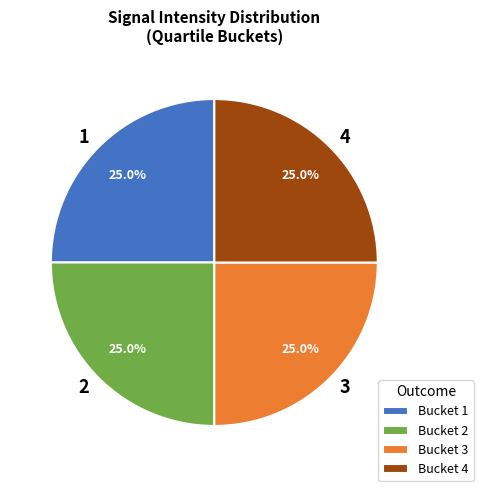

Does 2 account for over 50% of the chart?

No